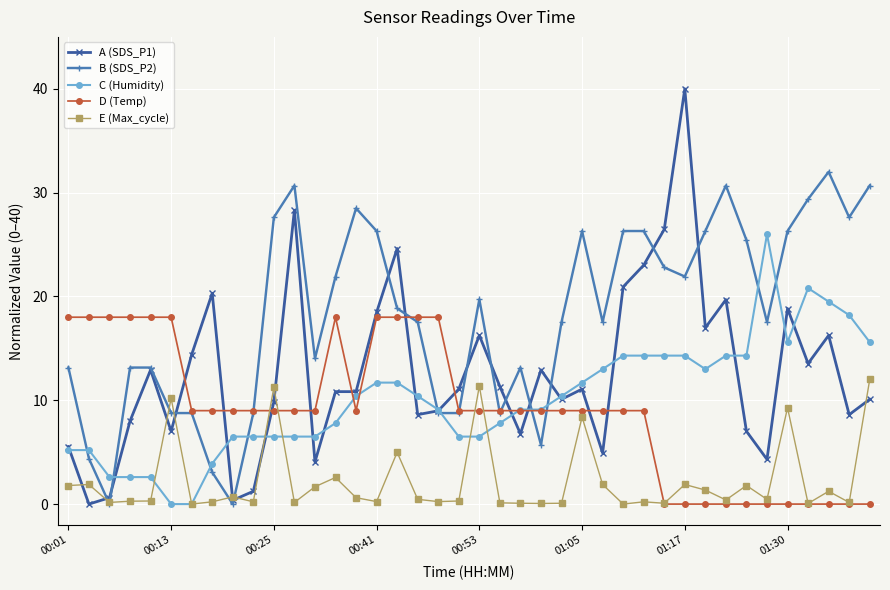

How many lines are shown in the chart?

5